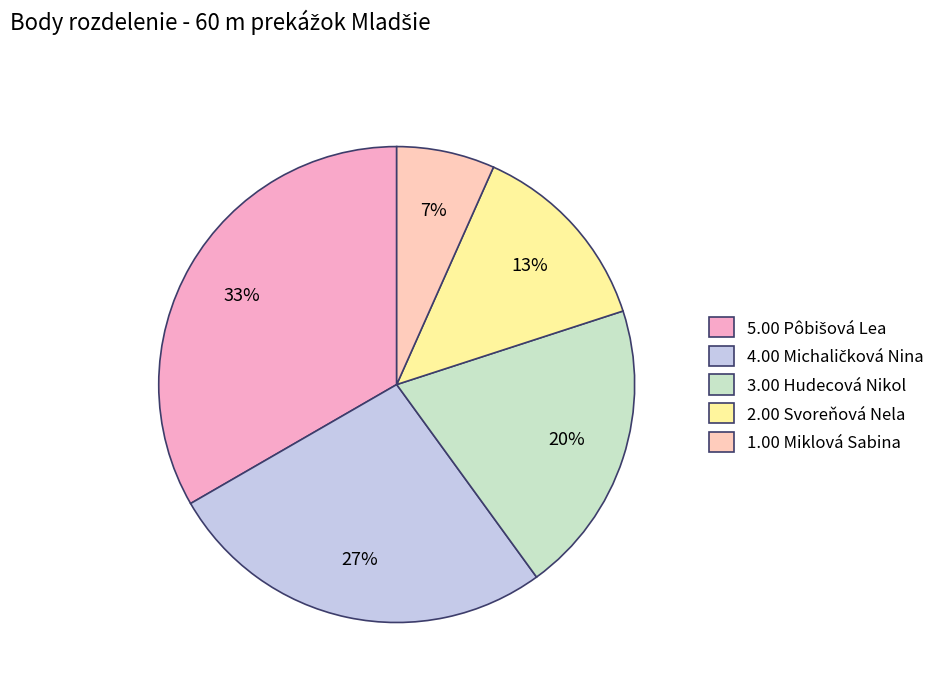

To the nearest percent, what is the average slice percentage?

20%